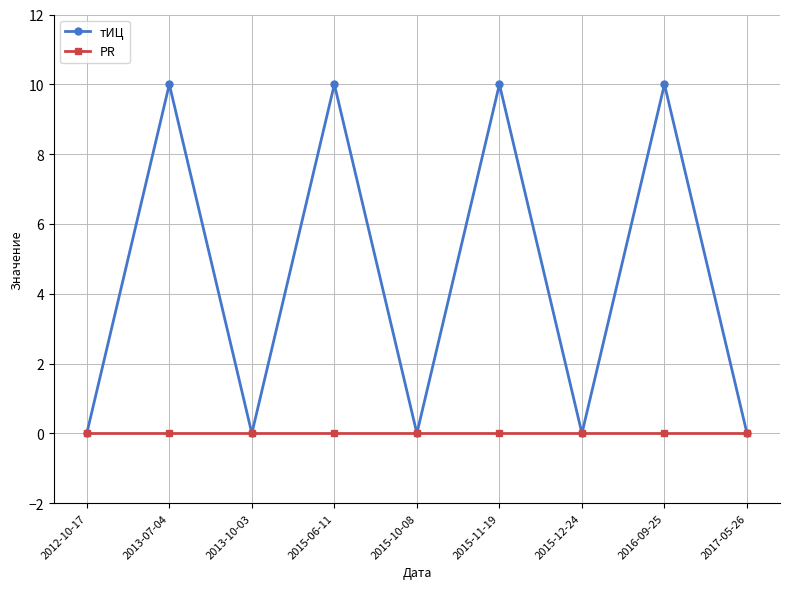

What is the difference between the highest and lowest values at 2015-11-19?

10